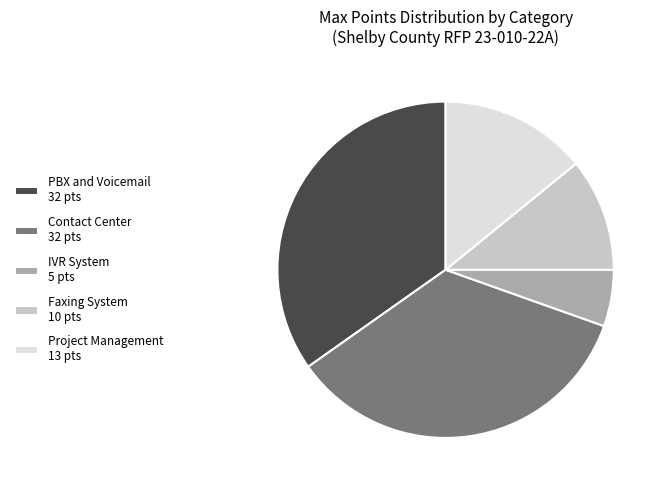

Is there any slice that represents more than half of the pie?

No